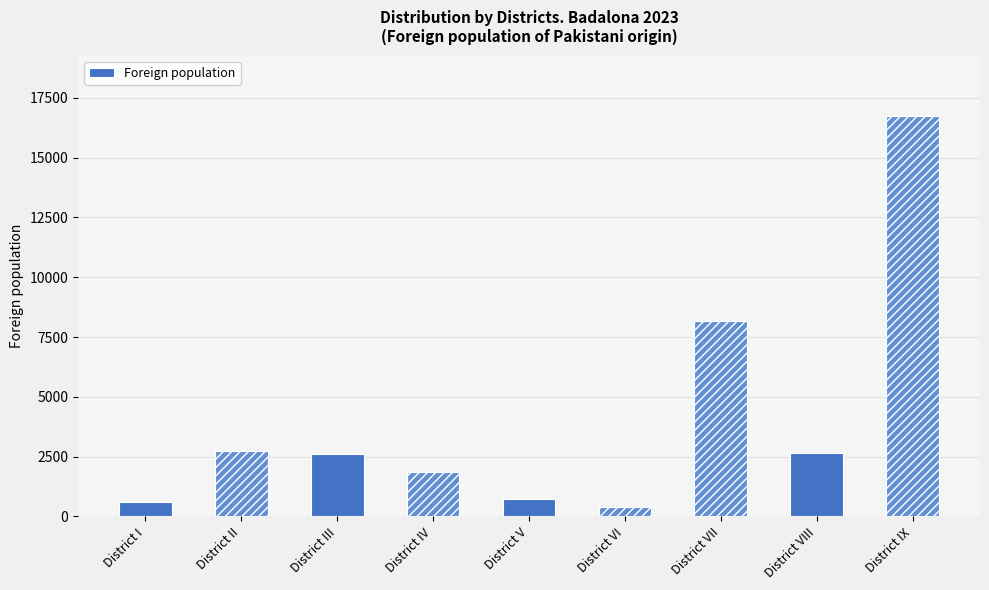

What is the minimum value shown in the chart?

413